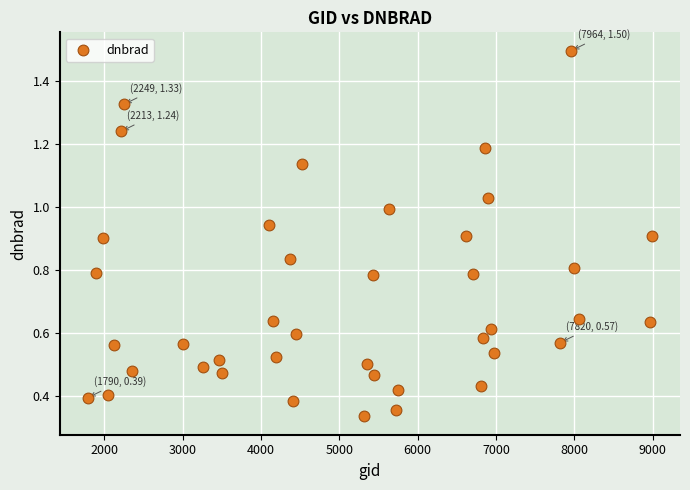

What is the range of X values (max minus min)?

7200.0